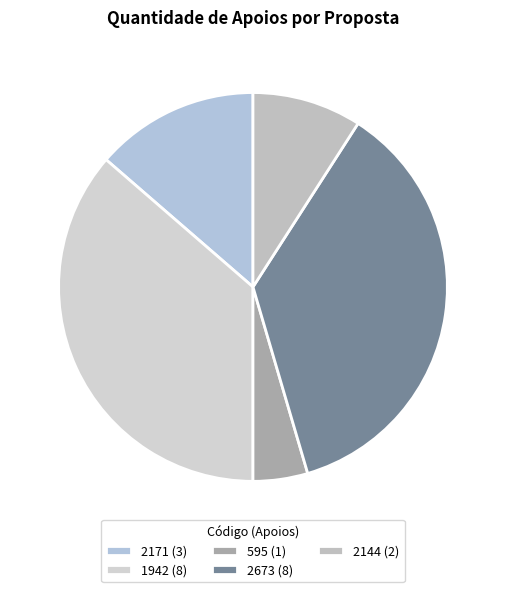

To the nearest percent, what portion does 595 represent?

5%